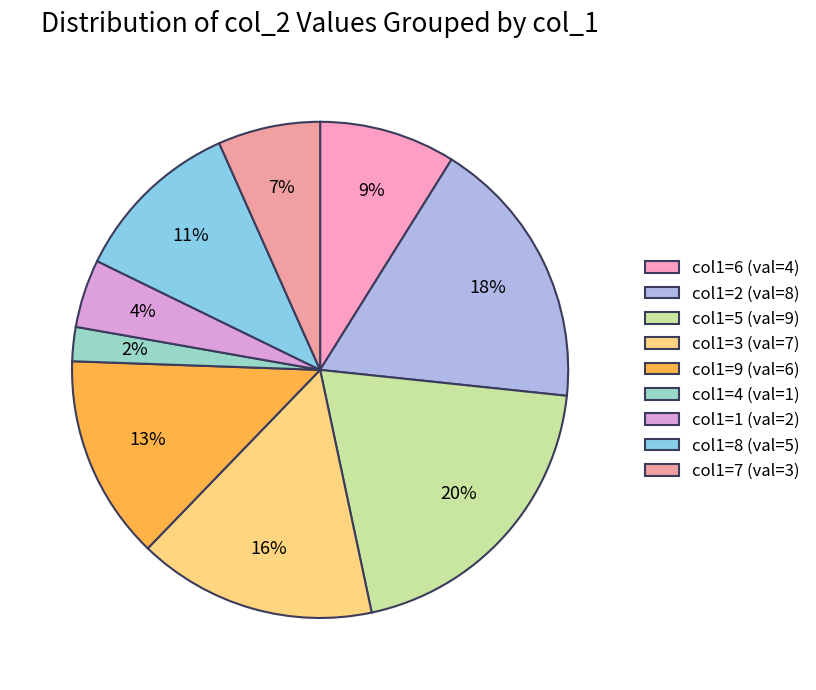

Is there a majority slice in this chart?

No